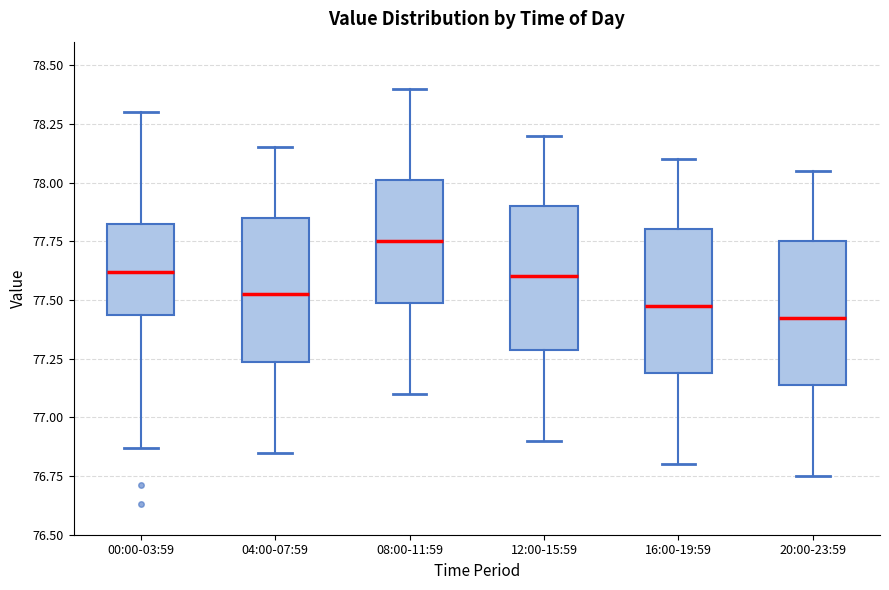

Reading left to right, transcribe this box plot: for each box, give where its median line is, the range the box spans, and where its two whiskers end, as read against the y-axis. The values are not printed on the chart, so give them approximately, as read against the axis.

00:00-03:59: median 77.60, box 77.45 to 77.80, whiskers 76.85 to 78.30
04:00-07:59: median 77.55, box 77.25 to 77.85, whiskers 76.85 to 78.15
08:00-11:59: median 77.75, box 77.50 to 78.00, whiskers 77.10 to 78.40
12:00-15:59: median 77.60, box 77.30 to 77.90, whiskers 76.90 to 78.20
16:00-19:59: median 77.50, box 77.20 to 77.80, whiskers 76.80 to 78.10
20:00-23:59: median 77.45, box 77.15 to 77.75, whiskers 76.75 to 78.05